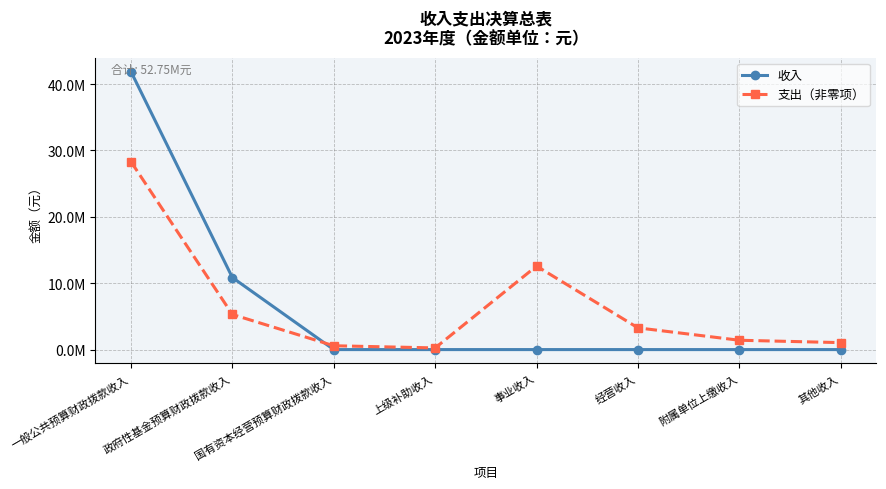

Does the chart display data point markers on the line(s)?

Yes